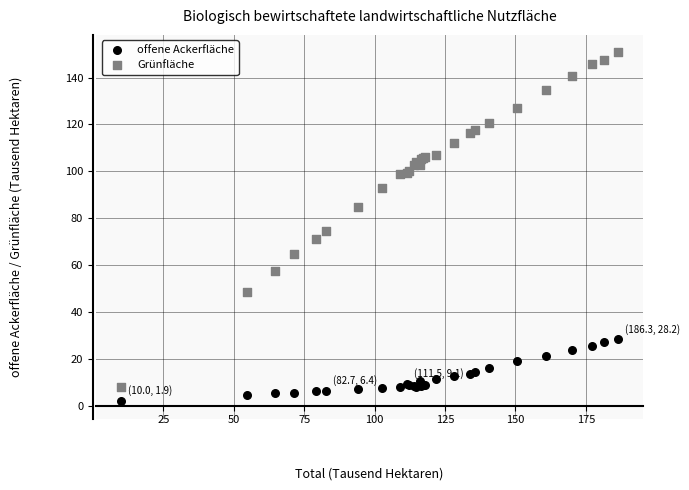

Which series contains the highest Y value?

Grünfläche